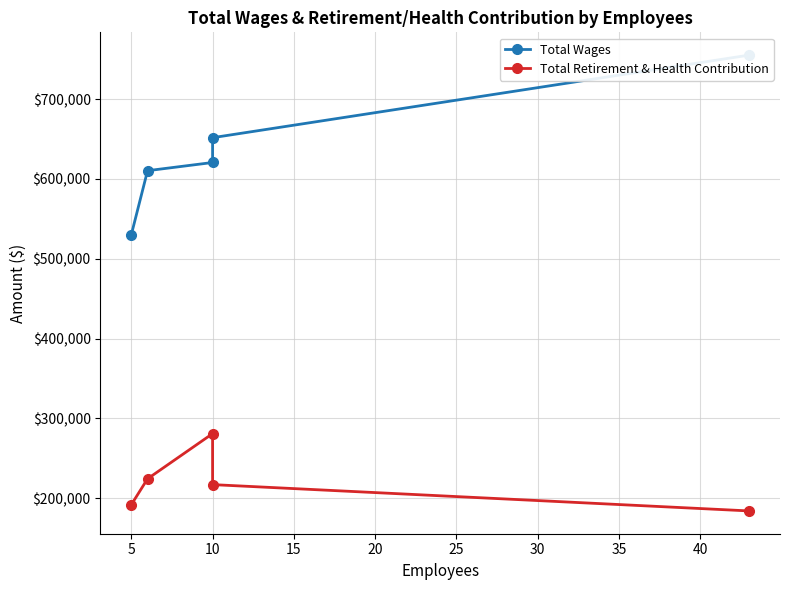

List the series in order of their peak value, lowest first.

Total Retirement & Health Contribution, Total Wages